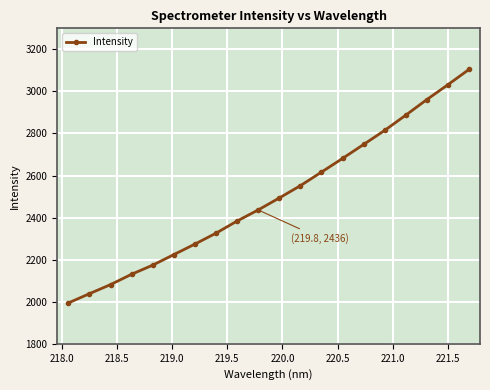

How many values are below 2493?

10